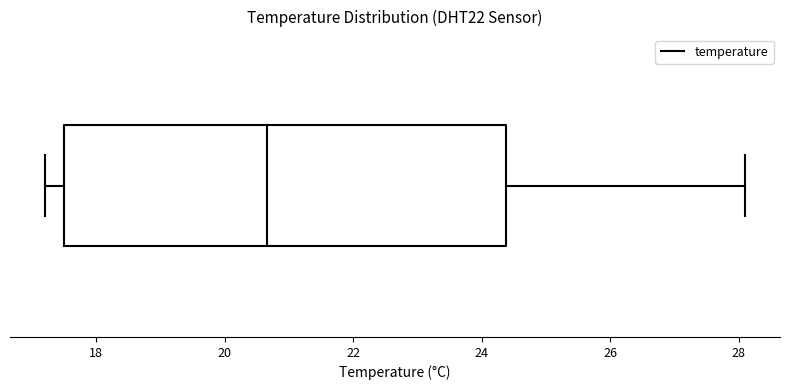

Read this box plot against the x-axis: the position of the median line, the range covered by the box, and the ends of both whiskers. The values are not printed on the chart, so give them approximately, as read against the axis.

median 20.6, box 17.6 to 24.4, whiskers 17.2 to 28.2